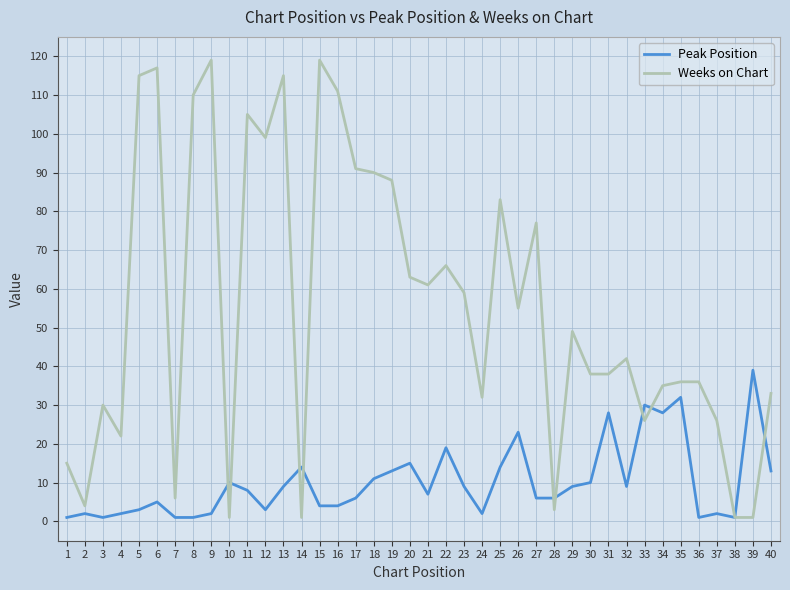

What is the difference between the second highest and second lowest values in the Weeks on Chart series?

118